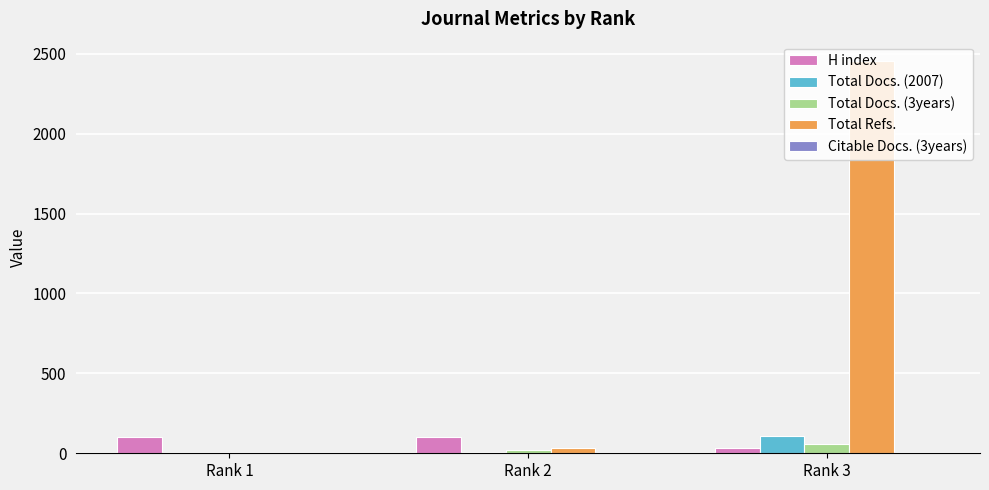

At which label is H index closest to 67?

Rank 2